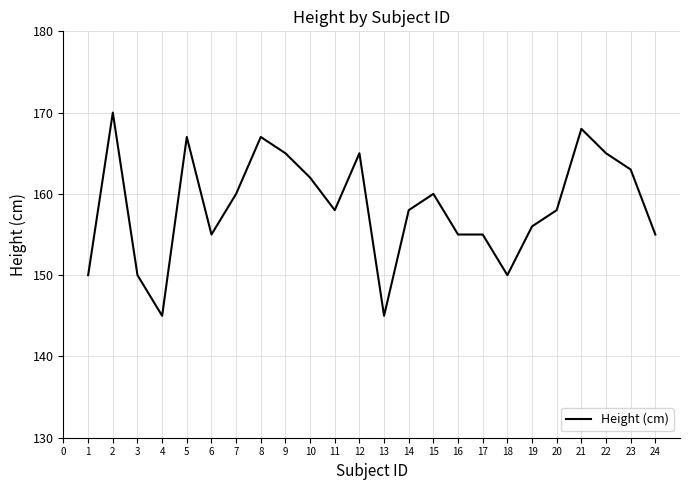

Reading left to right, list all the values displayed in this chart.

150	170	150	145	167	155	160	167	165	162	158	165	145	158	160	155	155	150	156	158	168	165	163	155